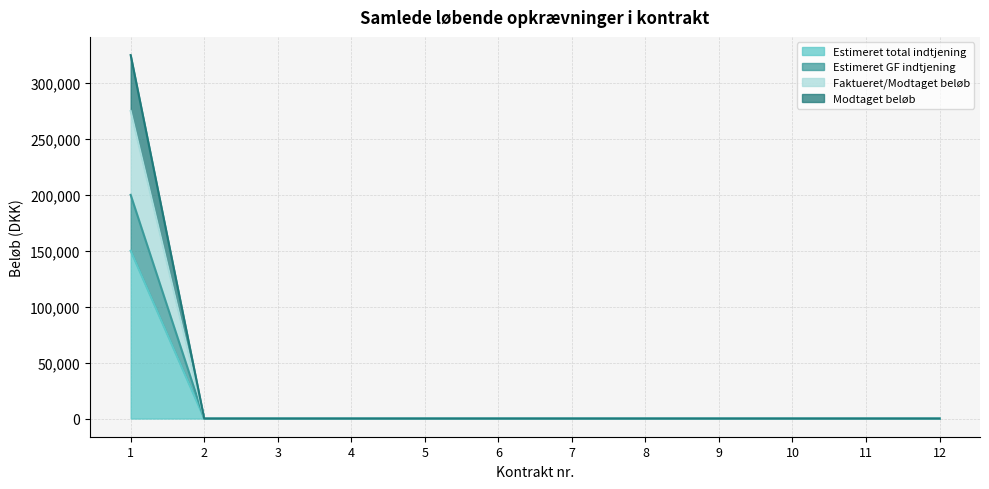

Reading right to left, list all the values displayed in this chart.

Estimeret total indtjening: 0	0	0	0	0	0	0	0	0	0	0	200000
Estimeret GF indtjening: 0	0	0	0	0	0	0	0	0	0	0	150000
Faktueret/Modtaget beløb: 0	0	0	0	0	0	0	0	0	0	0	325000
Modtaget beløb: 0	0	0	0	0	0	0	0	0	0	0	275000